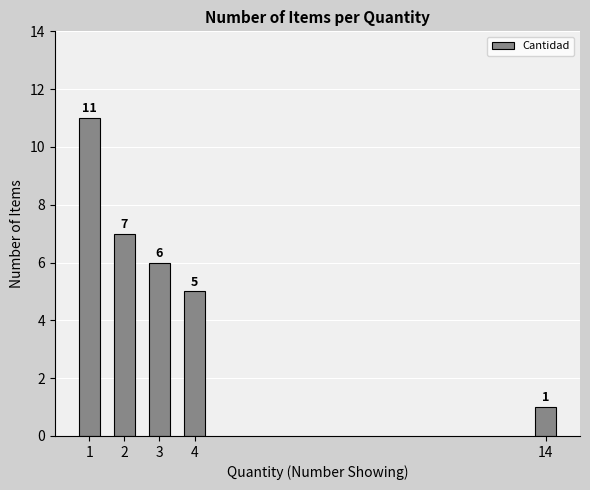

Reading right to left, what are all the values shown in this chart?

14=1	4=5	3=6	2=7	1=11